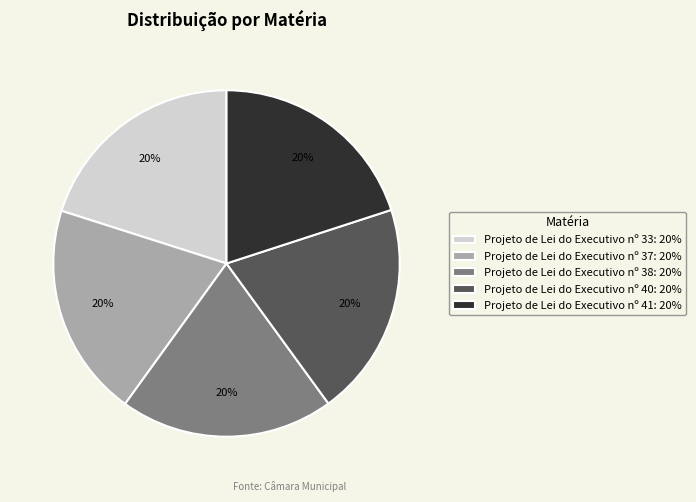

Approximately how many times larger is the value at Projeto de Lei do Executivo nº 37 compared to Projeto de Lei do Executivo nº 40?

1.0